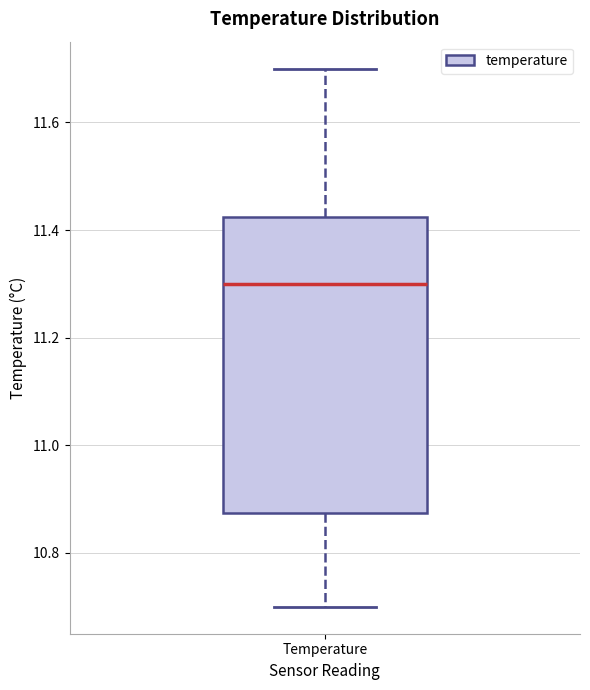

Read this box plot against the y-axis: the position of the median line, the range covered by the box, and the ends of both whiskers. The values are not printed on the chart, so give them approximately, as read against the axis.

median 11.30, box 10.88 to 11.42, whiskers 10.70 to 11.70